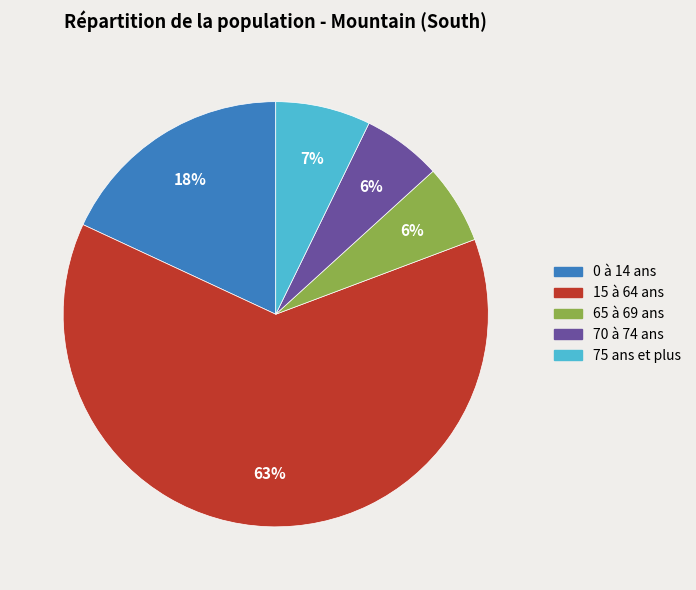

Is 15 à 64 ans the majority of the pie?

Yes